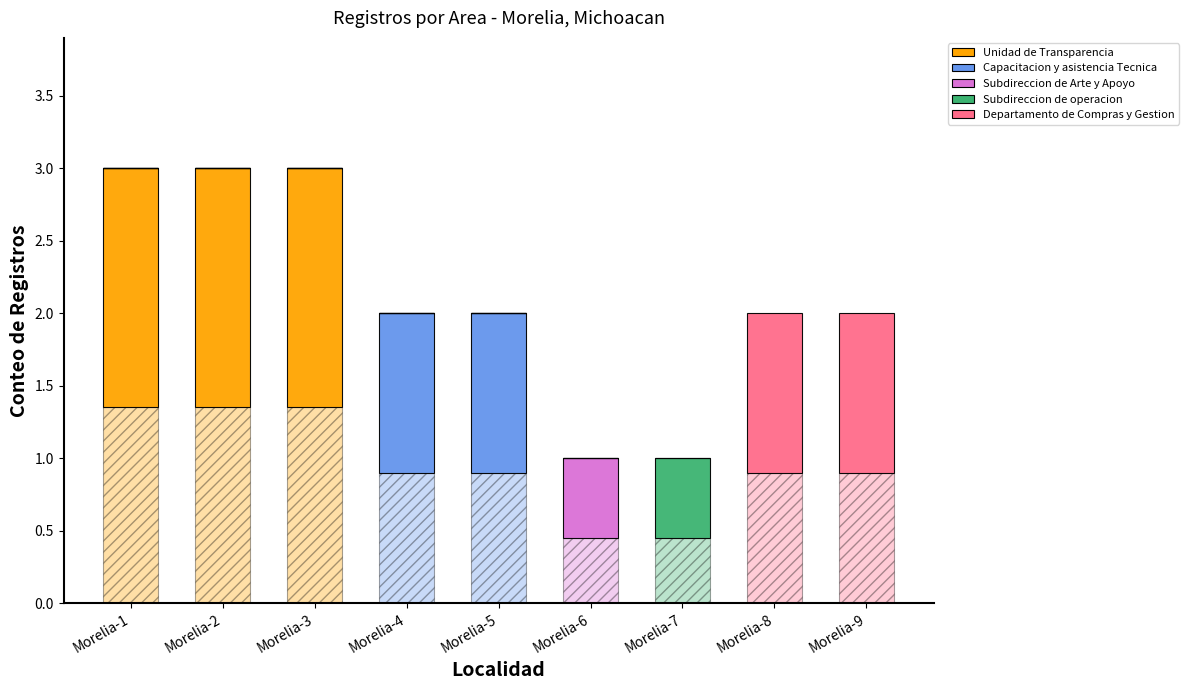

At which category is the sum across all series the highest?

Morelia-1